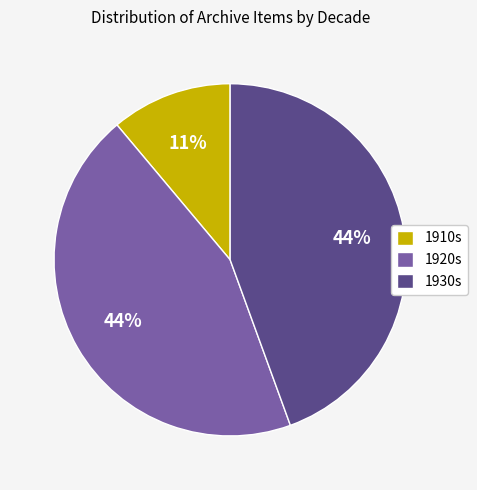

To the nearest percent, what is the difference between the largest and smallest slice percentages?

33%